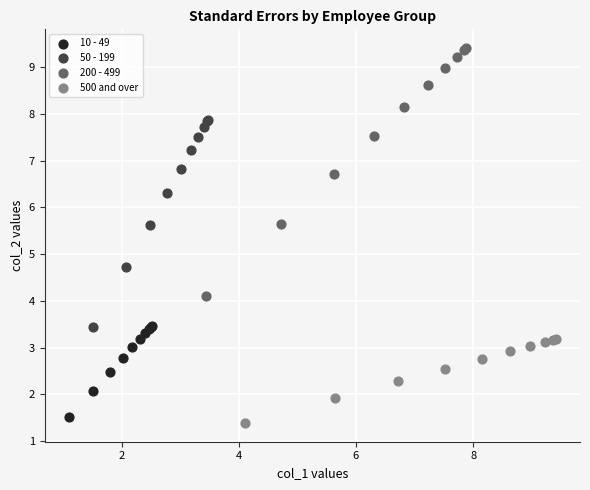

Which series contains the highest Y value?

200 - 499